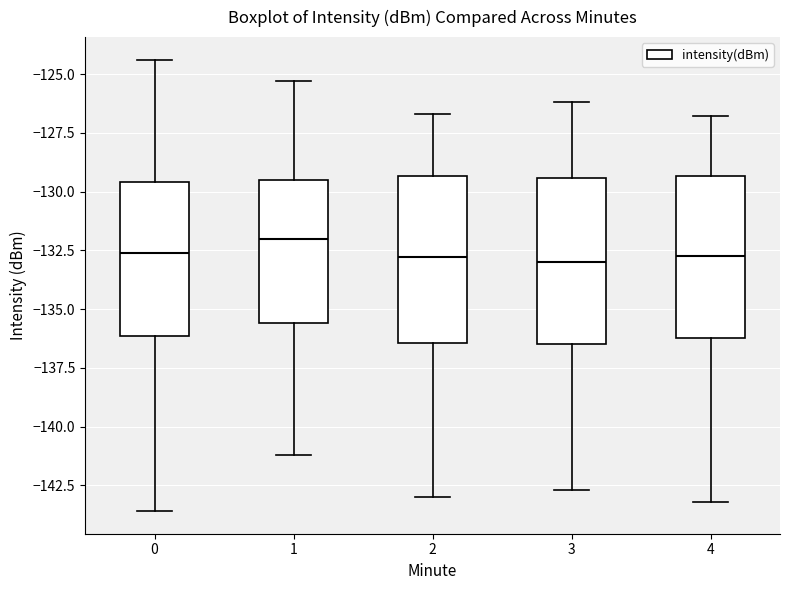

Where is the upper edge of the box at x = 4 on the y-axis? The values are not printed on the chart, so give them approximately, as read against the axis.

-129.5